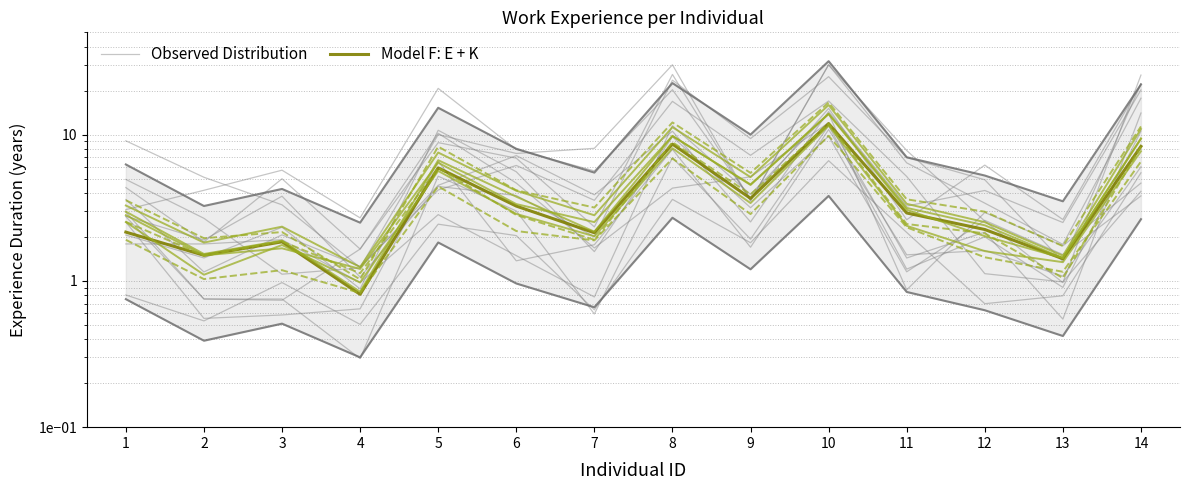

True or false: Model F: E + K has a value of 1.5 at 2.

True